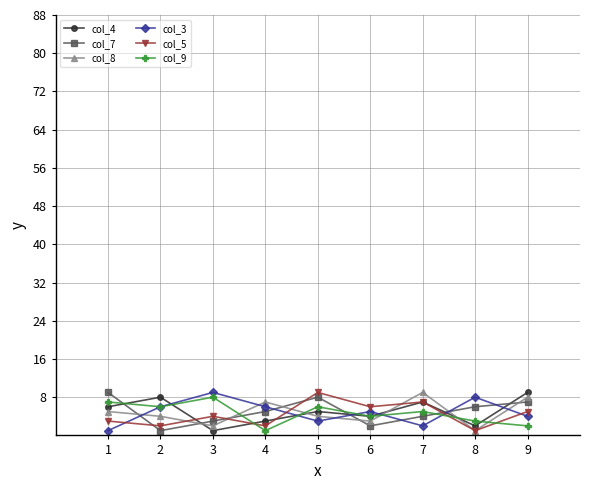

True or false: col_9 has more than 0 points higher than both neighbors.

True